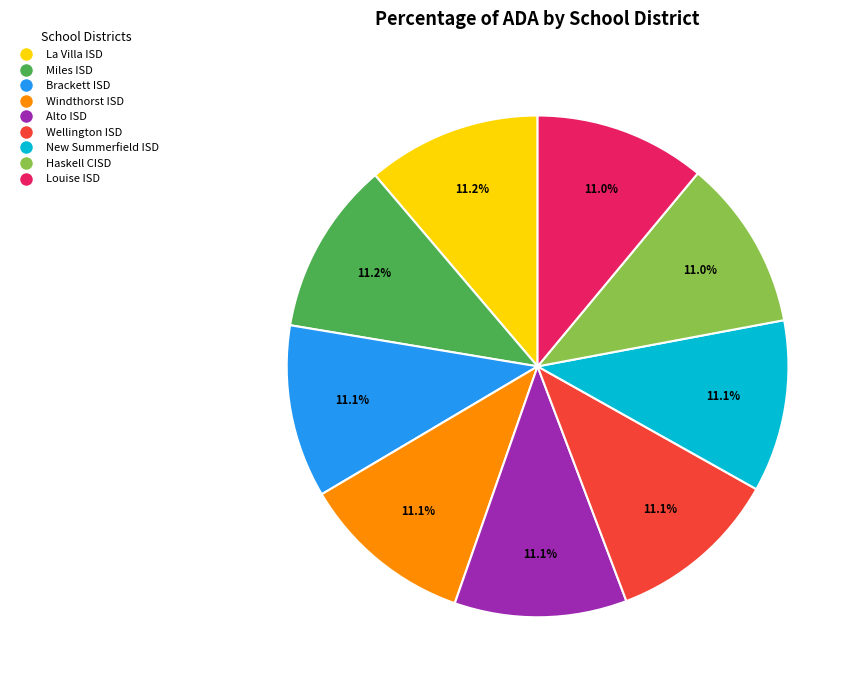

The Louise ISD slice represents 11% of the pie. True or false?

True